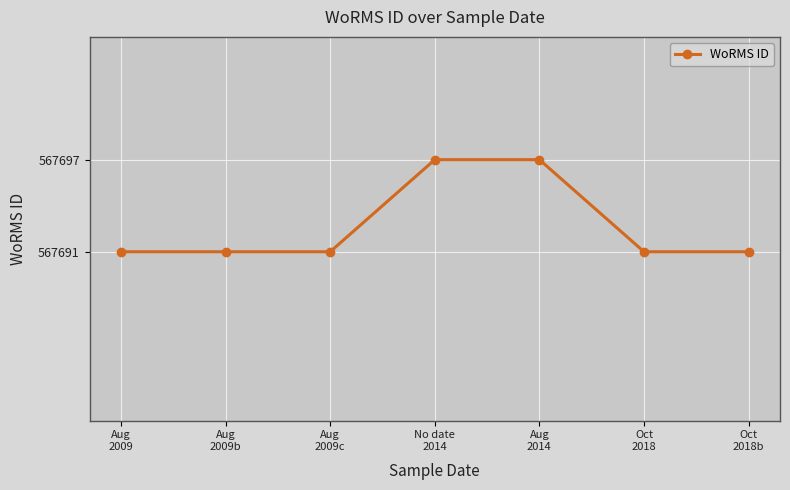

What value does the data have at Oct
2018?

567691